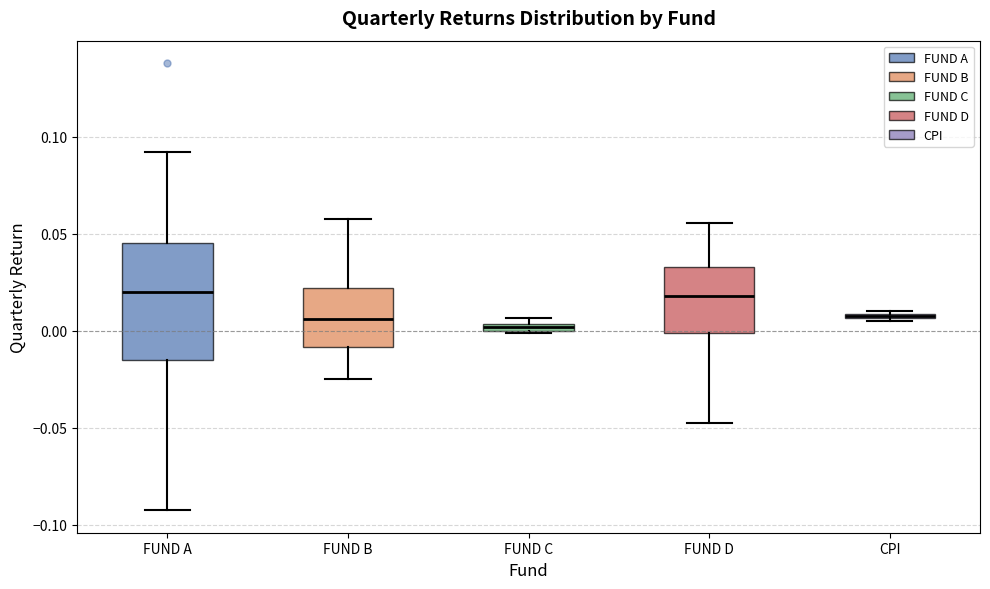

Where is the upper edge of the box for FUND A on the y-axis? The values are not printed on the chart, so give them approximately, as read against the axis.

0.045